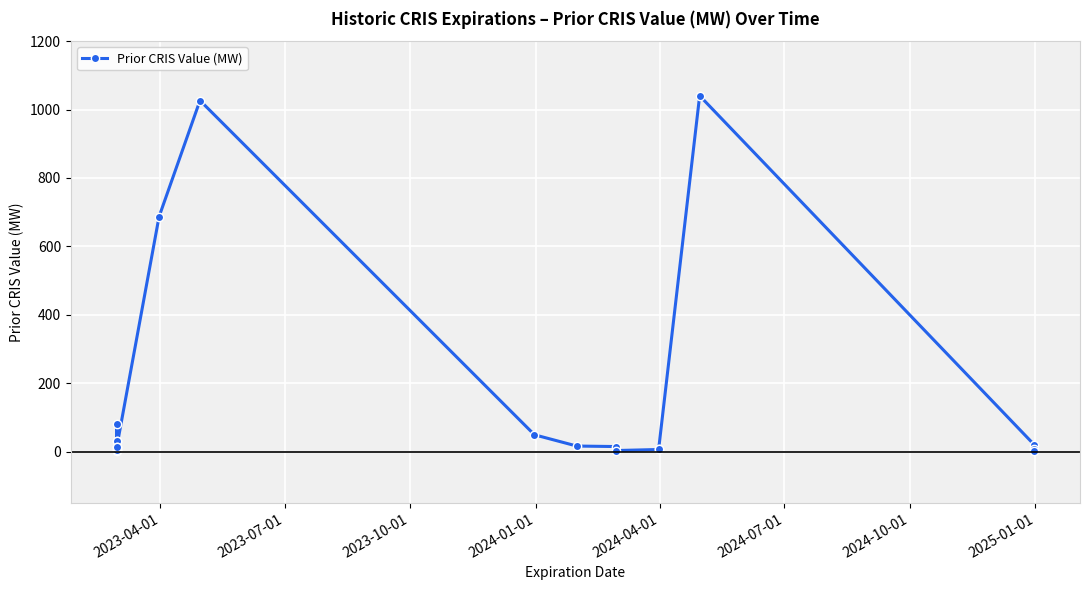

What is the label of the 17th point from the right?

2024-01-01